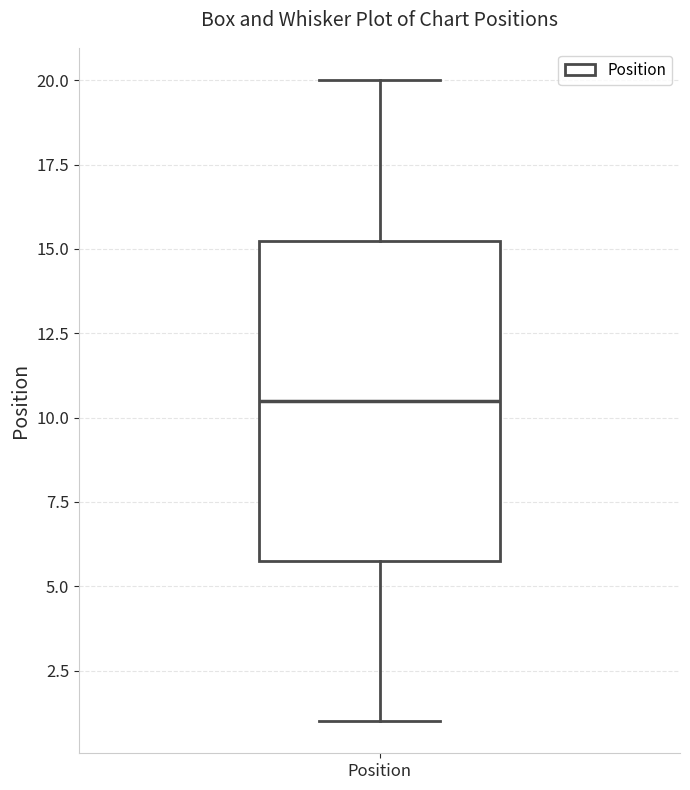

Read this box plot against the y-axis: the position of the median line, the range covered by the box, and the ends of both whiskers. The values are not printed on the chart, so give them approximately, as read against the axis.

median 10.5, box 6.0 to 15.5, whiskers 1.0 to 20.0